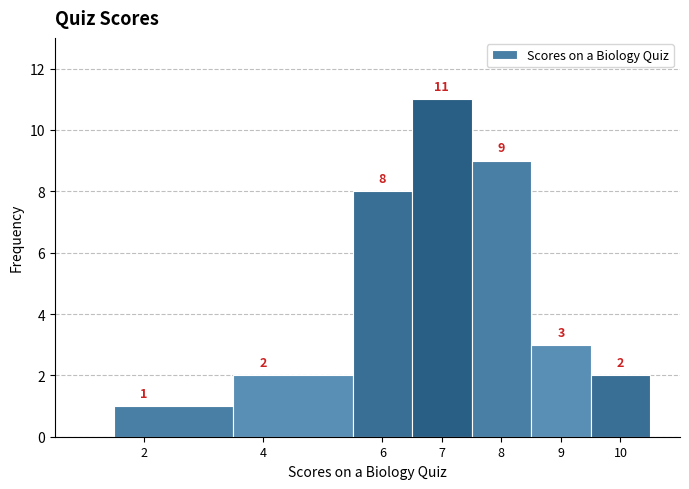

Reading left to right, list every bar in this chart as the range it spans on the x-axis followed by its height.

1.5 to 3.5: 1
3.5 to 5.5: 2
5.5 to 6.5: 8
6.5 to 7.5: 11
7.5 to 8.5: 9
8.5 to 9.5: 3
9.5 to 10.5: 2